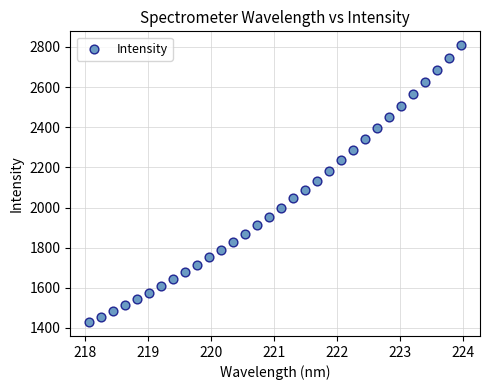

What is the range of X values (max minus min)?

5.9